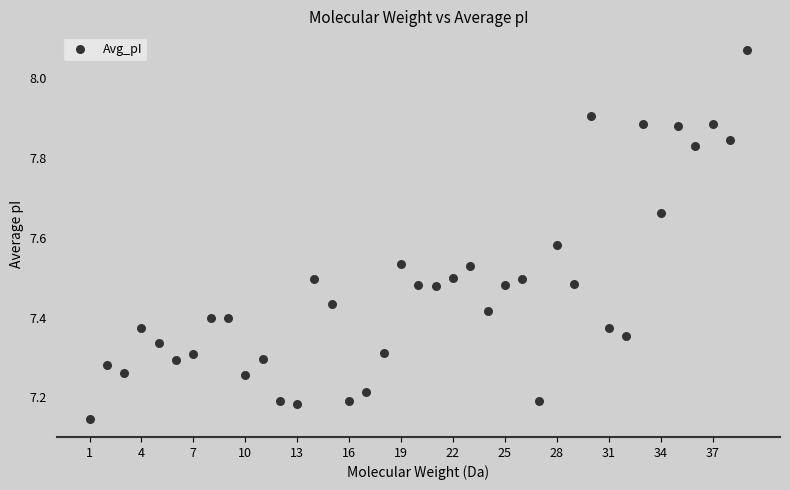

What is the range of Y values (max minus min)?

0.9